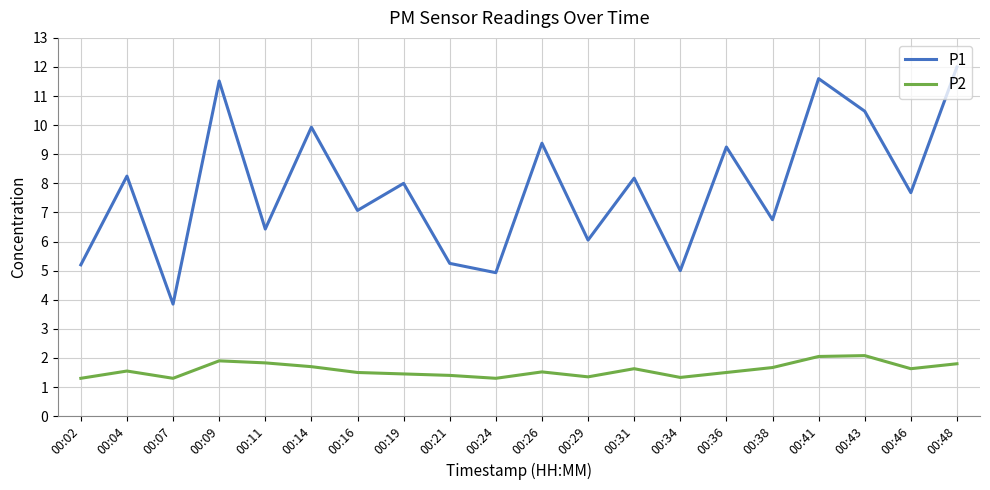

How many interior local valleys does the P1 series have?

8